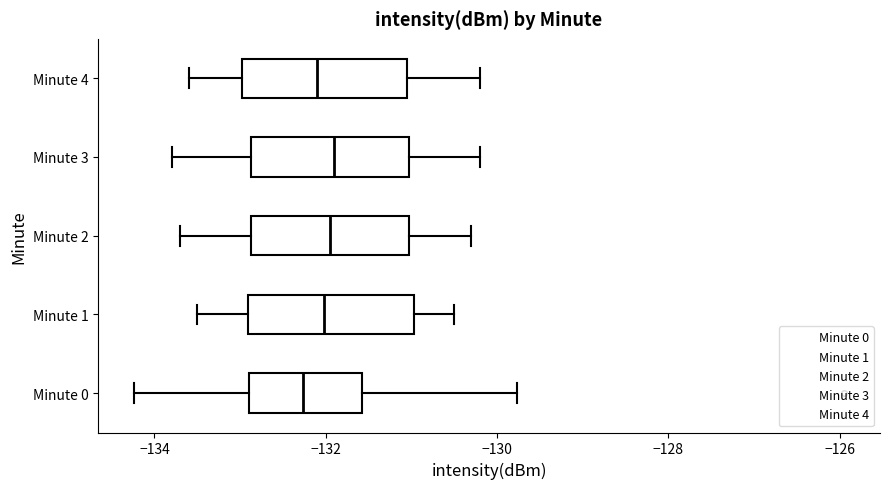

Reading bottom to top, transcribe this box plot: for each box, give where its median line is, the range the box spans, and where its two whiskers end, as read against the x-axis. The values are not printed on the chart, so give them approximately, as read against the axis.

Minute 0: median -132.2, box -132.8 to -131.6, whiskers -134.2 to -129.8
Minute 1: median -132.0, box -133.0 to -131.0, whiskers -133.4 to -130.4
Minute 2: median -132.0, box -132.8 to -131.0, whiskers -133.6 to -130.2
Minute 3: median -131.8, box -132.8 to -131.0, whiskers -133.8 to -130.2
Minute 4: median -132.0, box -133.0 to -131.0, whiskers -133.6 to -130.2